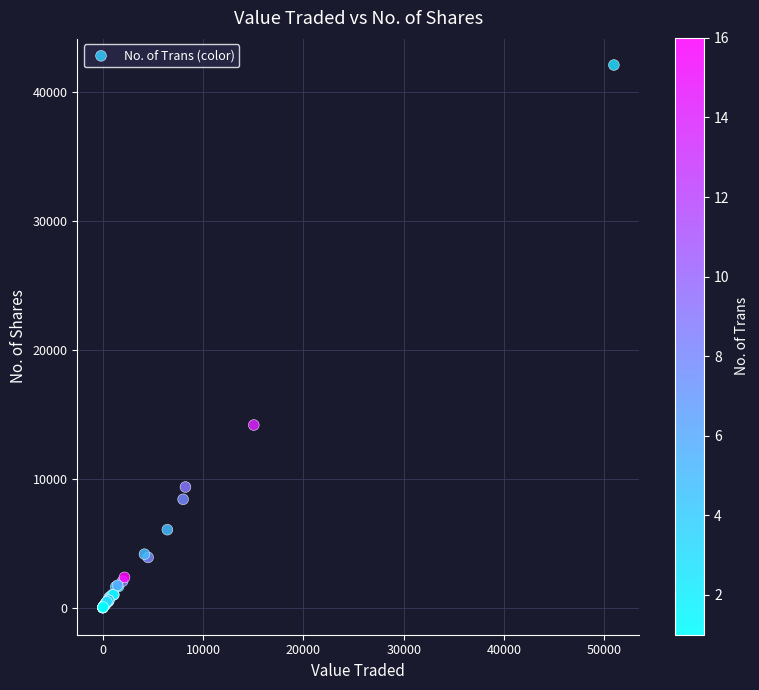

What Y value in the scatter plot is closest to 21053?

14169